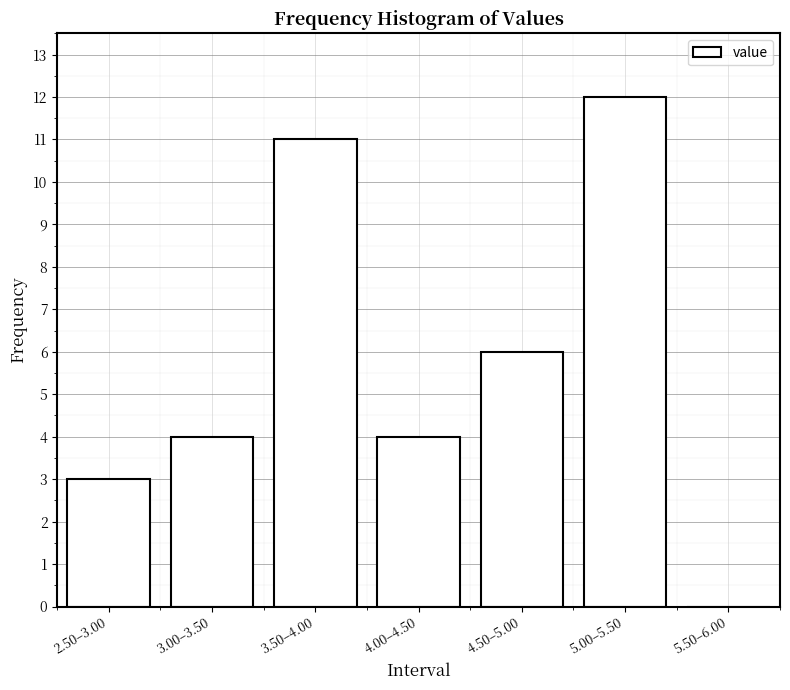

Reading left to right, list all the values displayed in this chart.

2.50–3.00=3	3.00–3.50=4	3.50–4.00=11	4.00–4.50=4	4.50–5.00=6	5.00–5.50=12	5.50–6.00=0